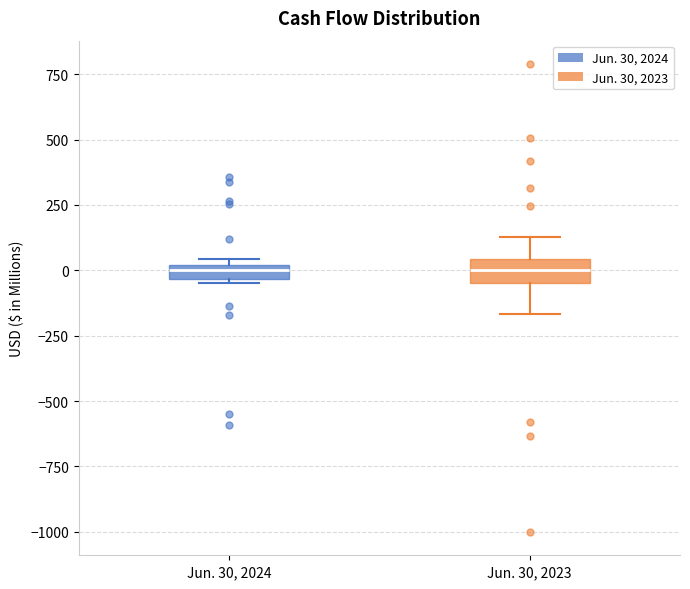

Where is the upper edge of the box for Jun. 30, 2024 on the y-axis? The values are not printed on the chart, so give them approximately, as read against the axis.

0